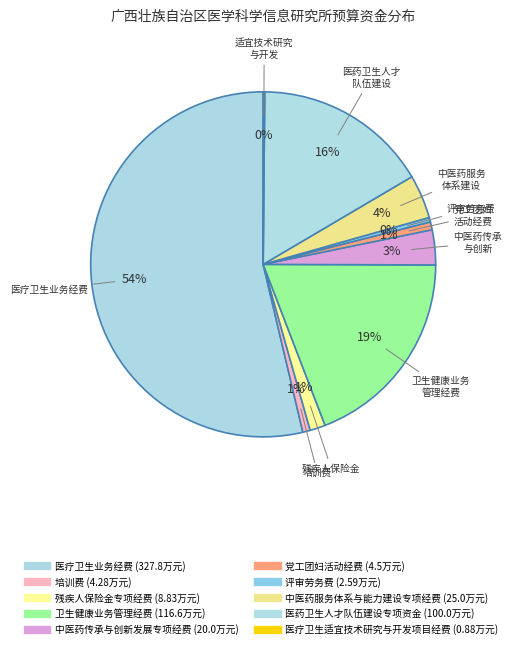

How much of the chart is everything except 医疗卫生适宜技术研究与开发项目经费?

99.9%